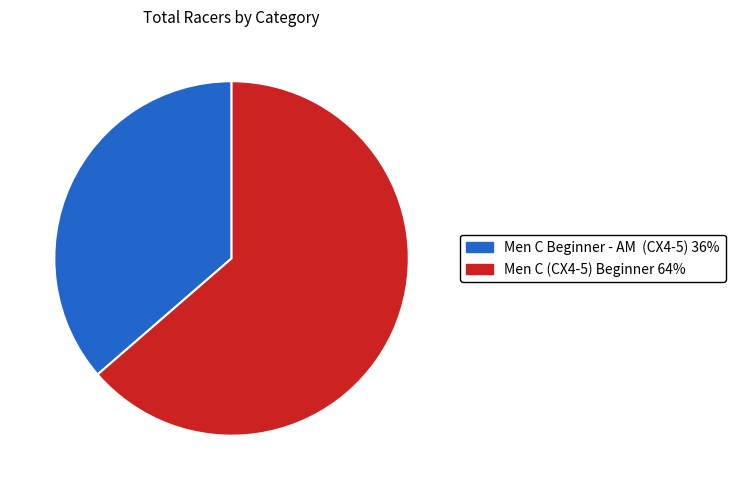

Do Men C (CX4-5) Beginner and Men C Beginner - AM (CX4-5) together represent more than half of the pie?

Yes